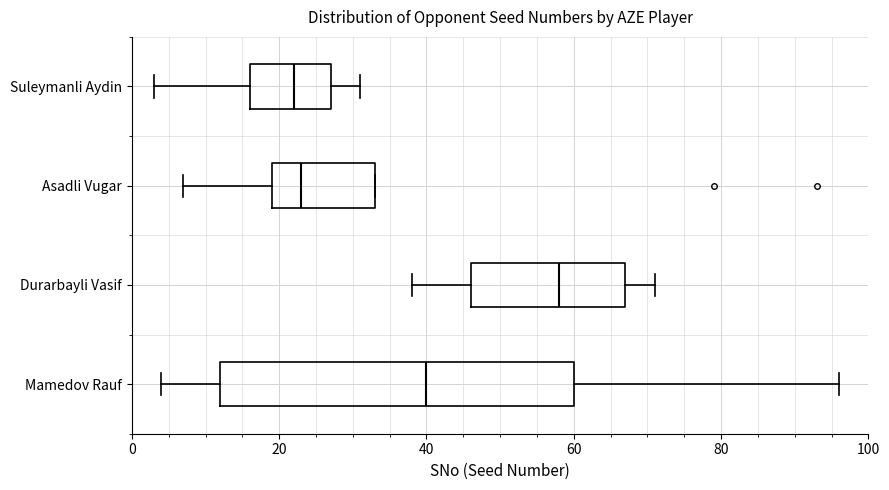

Comparing the boxes themselves (not the whiskers), which one is the widest?

Mamedov Rauf